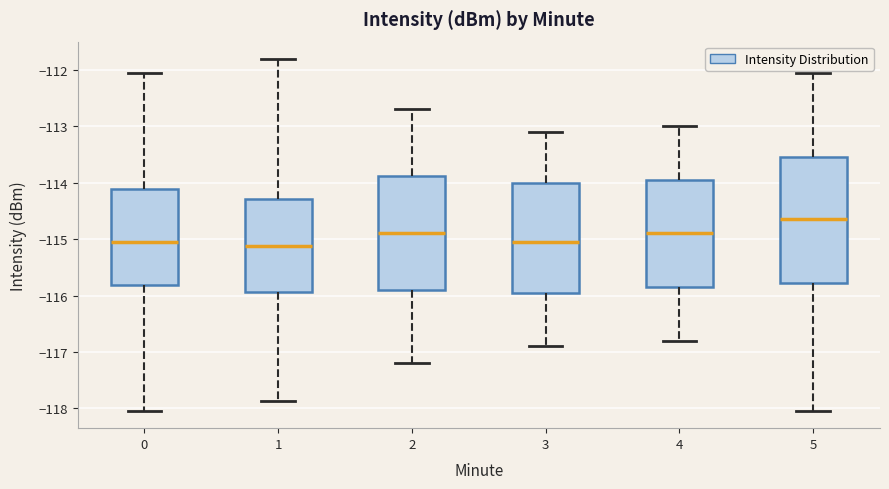

Which box is the tallest, from its lower edge to its upper edge?

5